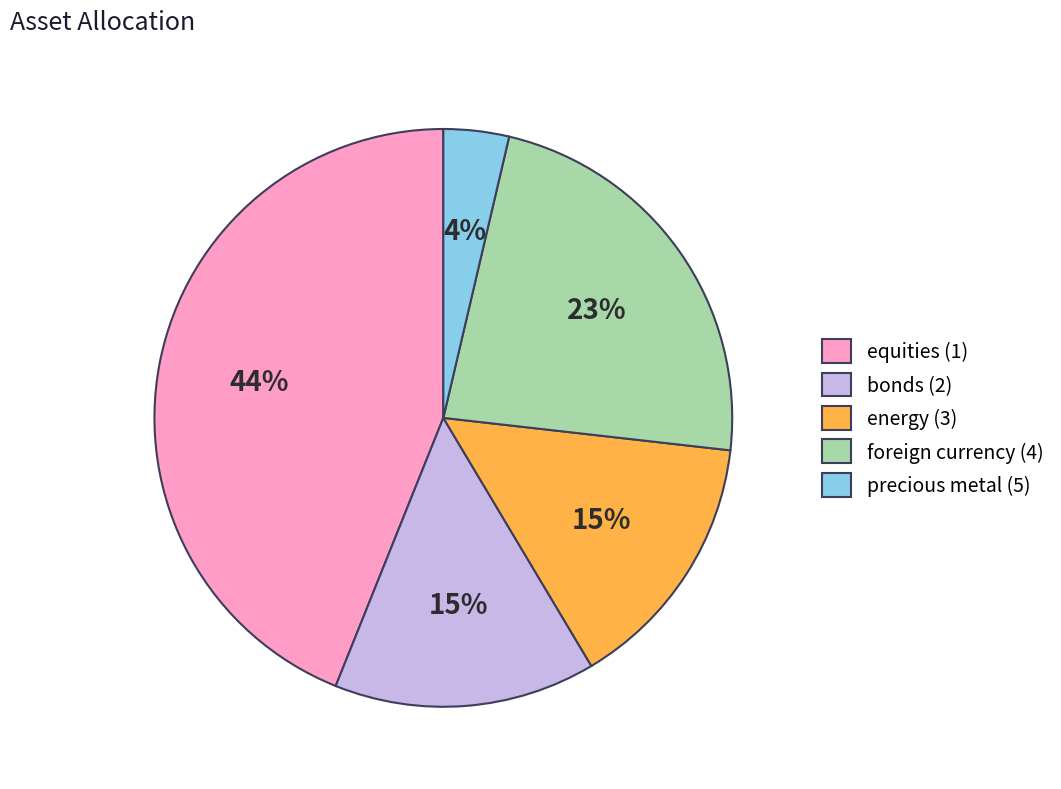

Which has a higher value, foreign currency (4) or bonds (2)?

foreign currency (4)